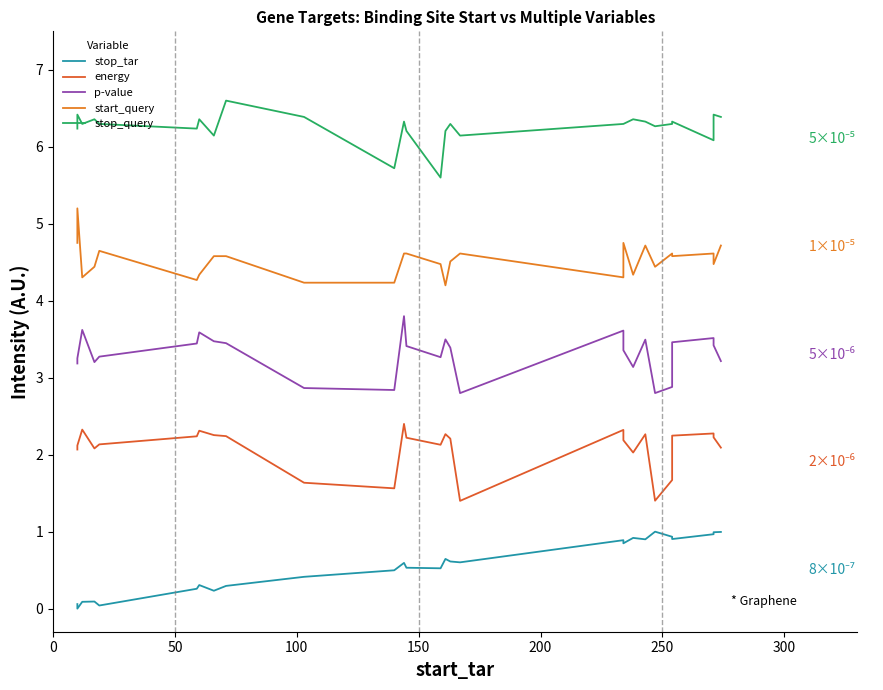

Does the chart display data point markers on the line(s)?

No